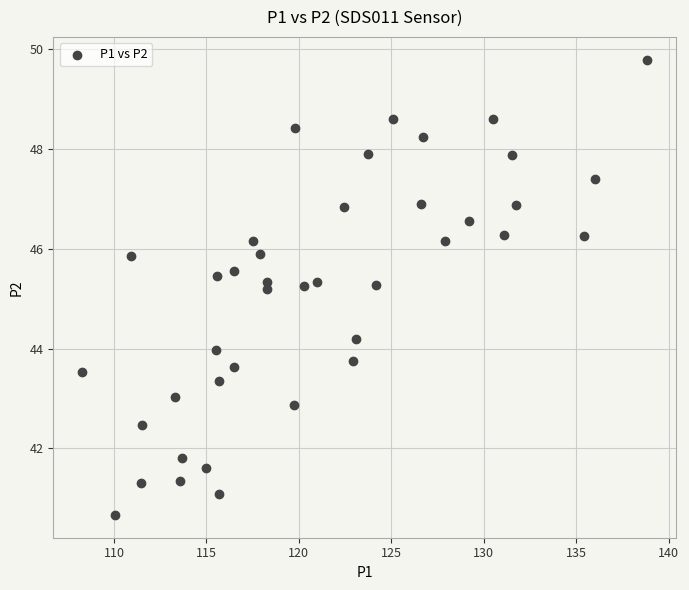

What is the range of Y values (max minus min)?

9.1